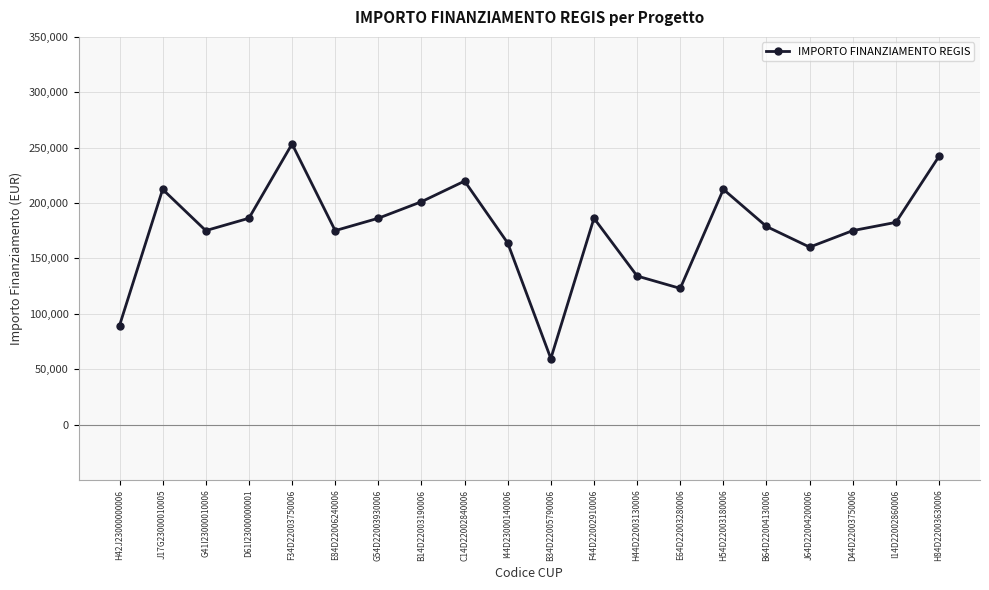

At which category does the chart reach its minimum across all series?

B34D22005790006